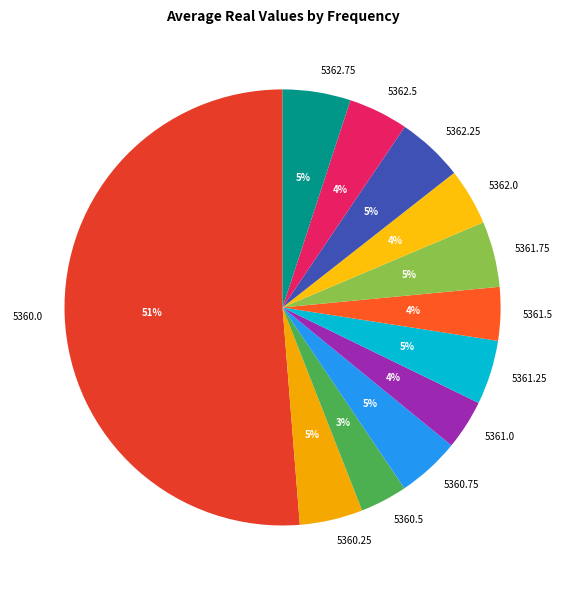

Which slice is the largest?

5360.0